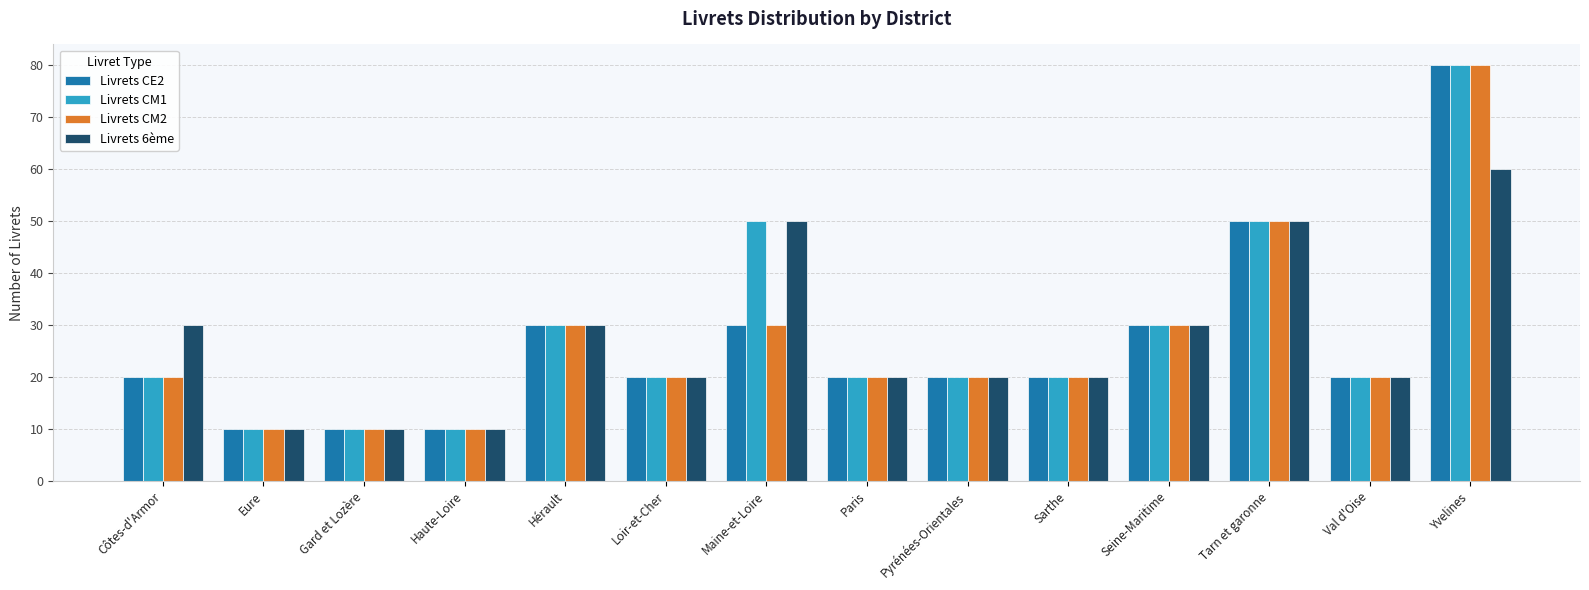

At how many categories does at least one series exceed 56?

1